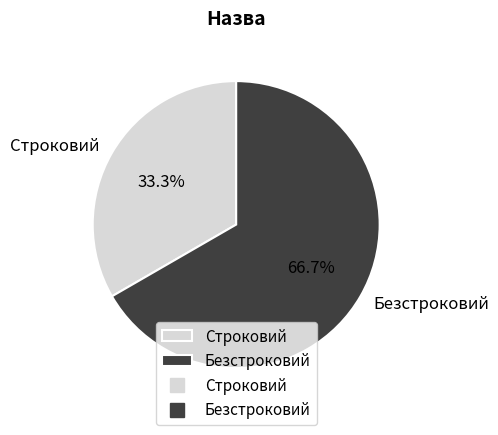

Approximately how many times larger is the value at Безстроковий compared to Строковий?

2.0